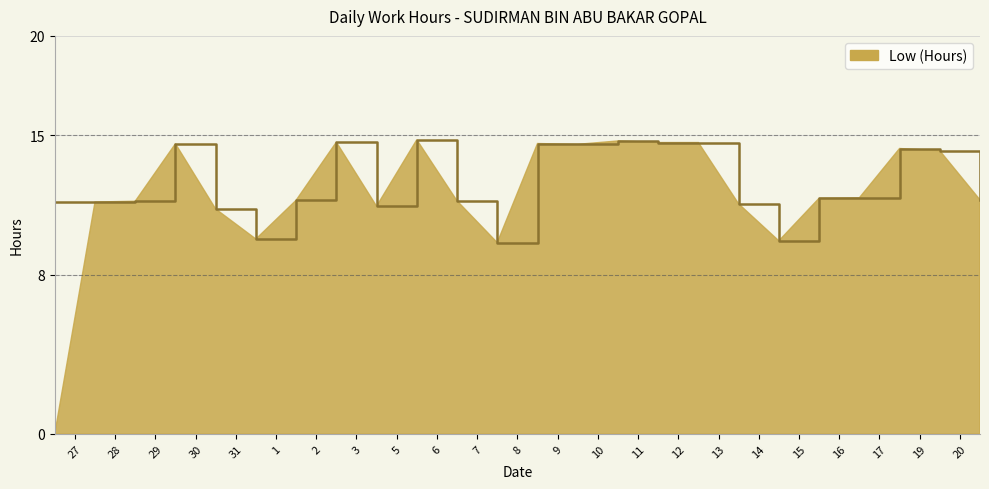

What is the greatest value displayed?

14.8